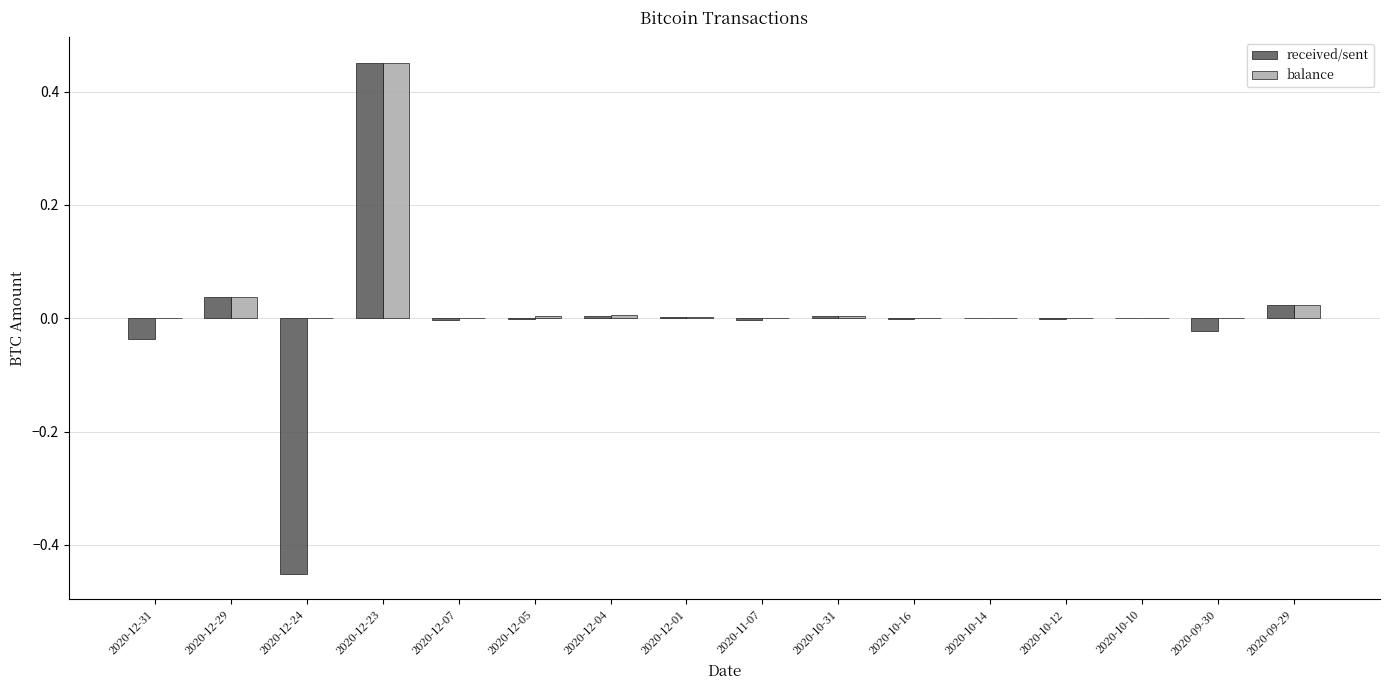

True or false: received/sent has a value of -0.0 at 2020-12-07.

True